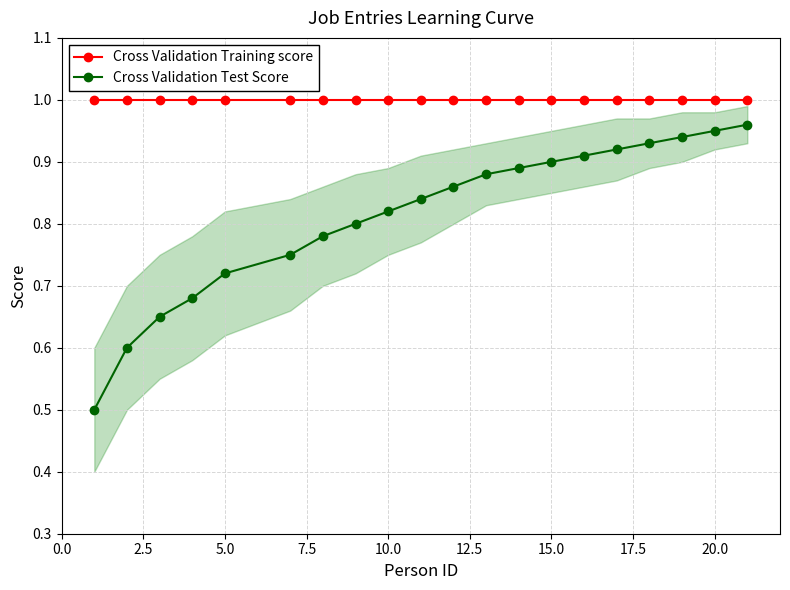

True or false: Cross Validation Training score and Cross Validation Test Score intersect in this chart.

False